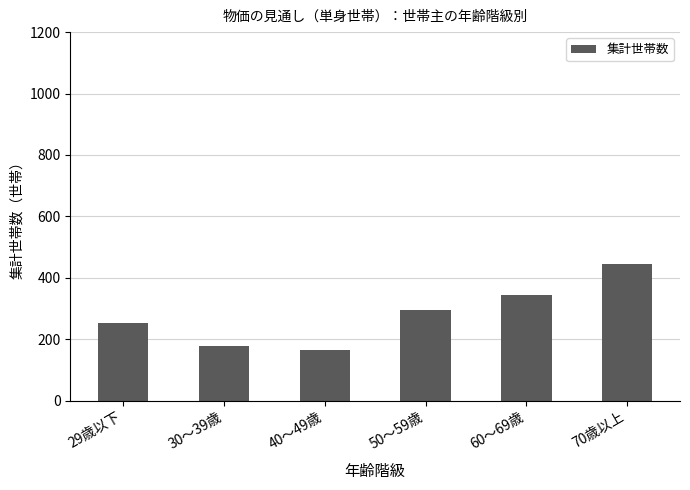

The value at 30～39歳 is 177. True or false?

True